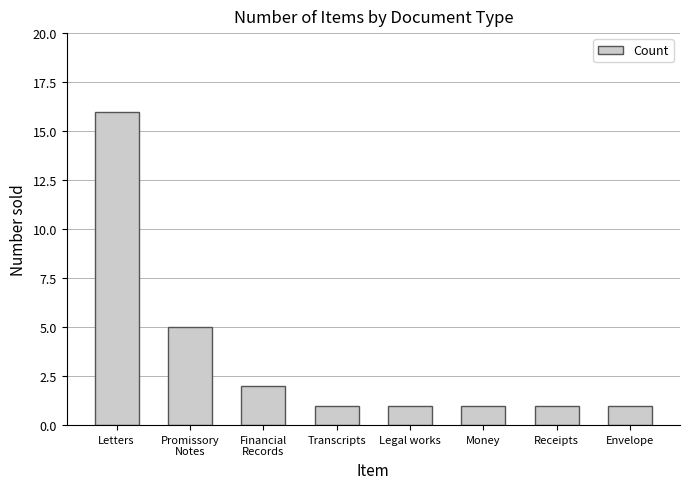

Is it true that the value at Envelope is 0?

False